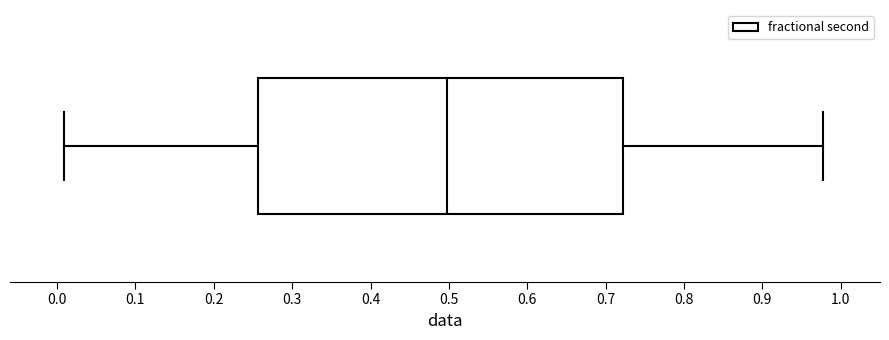

Transcribe this box plot: give where the median line is, the range the box spans, and where the two whiskers end, as read against the x-axis. The values are not printed on the chart, so give them approximately, as read against the axis.

median 0.50, box 0.26 to 0.72, whiskers 0.01 to 0.98